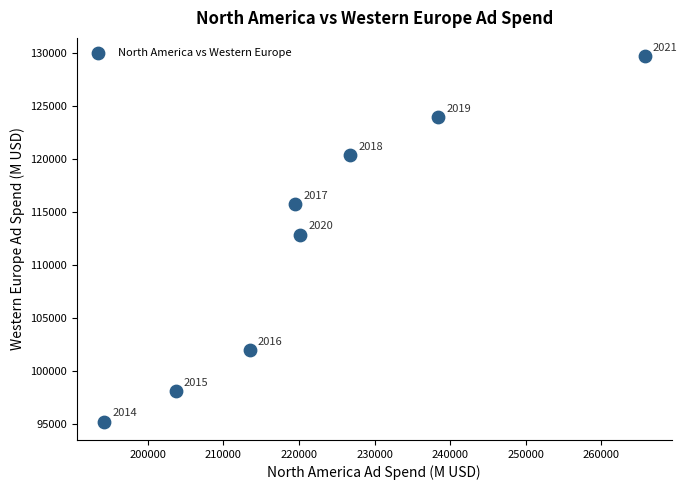

What is the range of X values (max minus min)?

71471.3